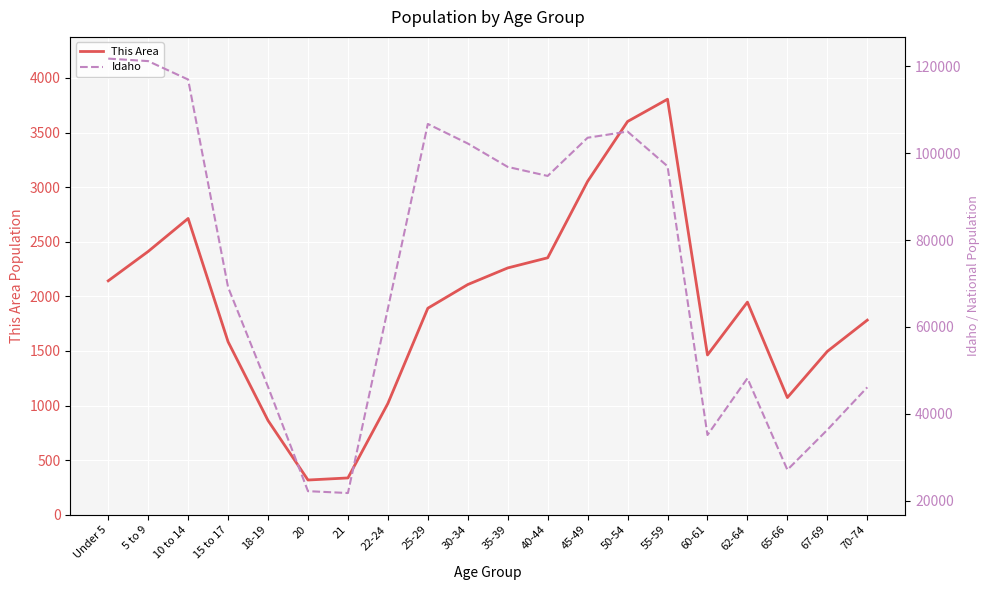

What is the label of the 6th point from the right?

55-59